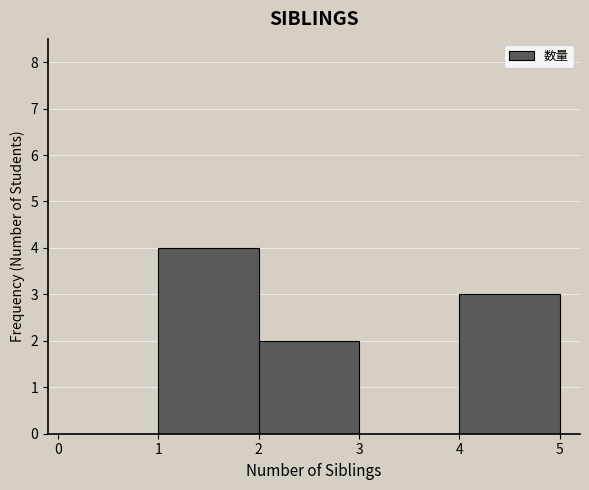

Reading left to right, transcribe this chart: for each bar, give the range it covers on the x-axis and its height. The values are not printed on the chart, so give them approximately, as read against the axis.

0 to 1: 0
1 to 2: 4
2 to 3: 2
3 to 4: 0
4 to 5: 3